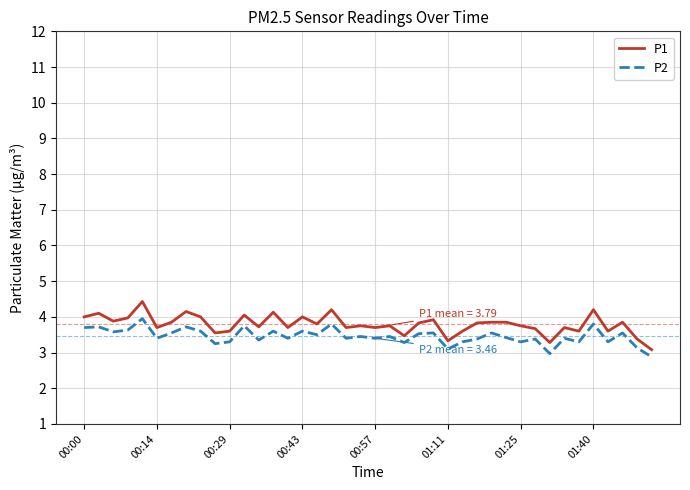

True or false: P2 and P1 cross at least once.

False